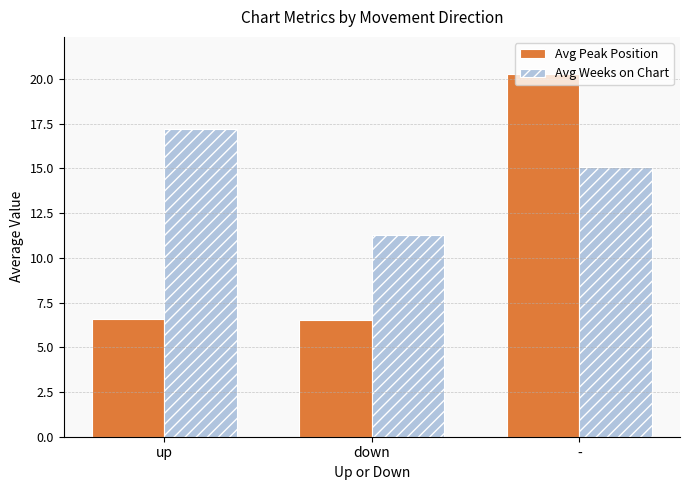

Does the chart contain stacked bars?

No